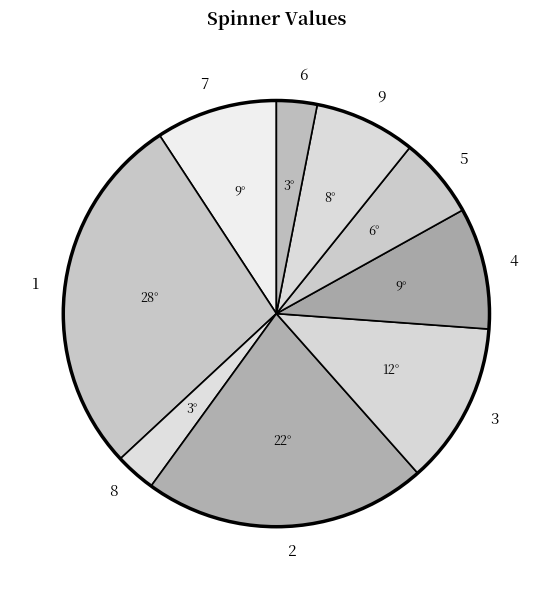

Is there a majority slice in this chart?

No